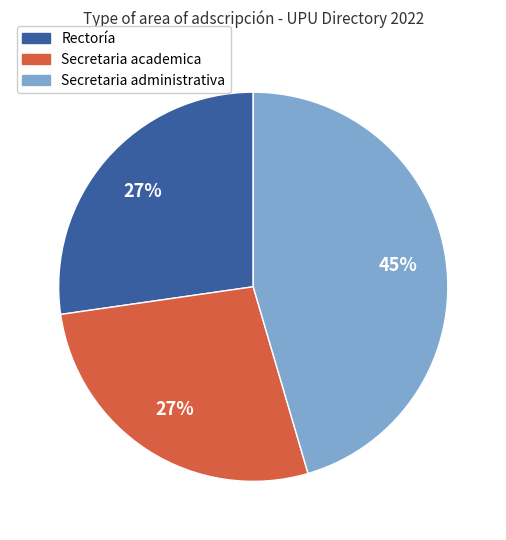

Does Secretaria administrativa represent more than half of the total?

No